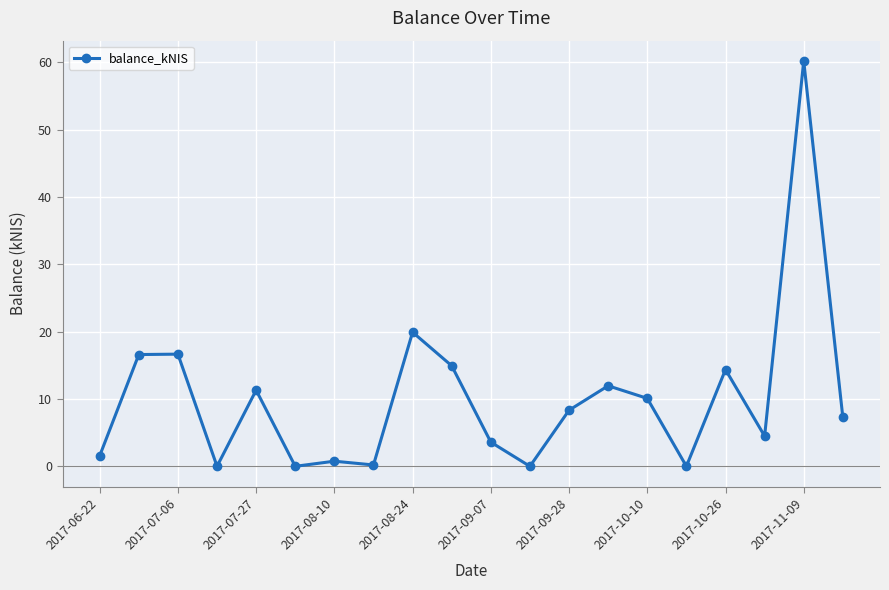

What is the value of the 19th point from the left?

60.2